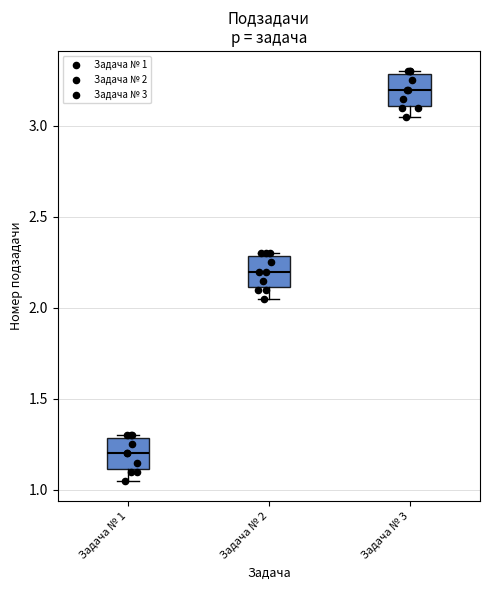

Where does the median line of the box for Задача № 3 sit on the y-axis? The values are not printed on the chart, so give them approximately, as read against the axis.

3.20